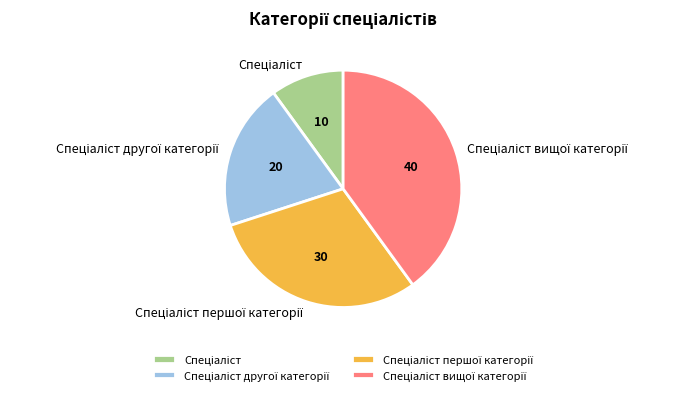

Does any single category account for the majority?

No